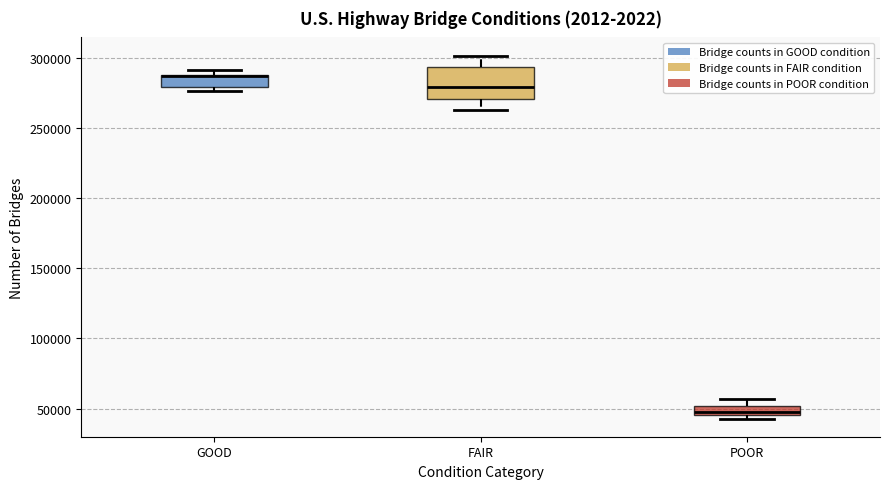

Where is the lower edge of the box for GOOD on the y-axis? The values are not printed on the chart, so give them approximately, as read against the axis.

280000